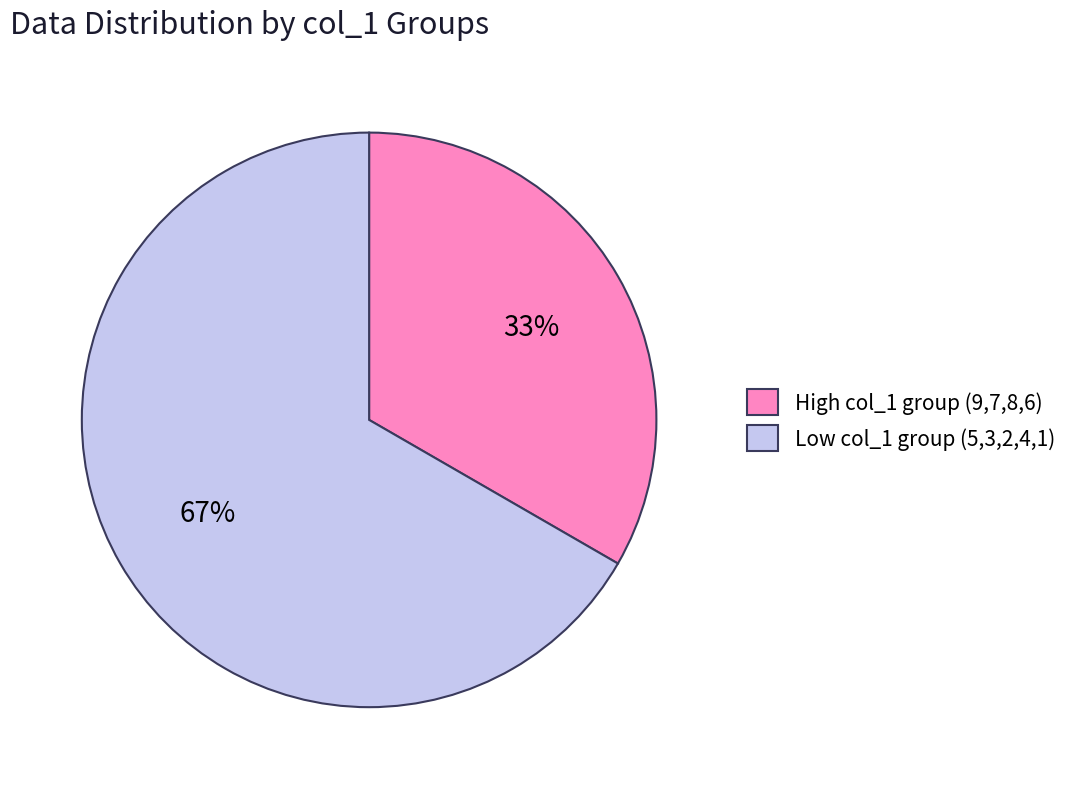

Approximately how many times larger is the value at High col_1 group (9,7,8,6) compared to Low col_1 group (5,3,2,4,1)?

0.5